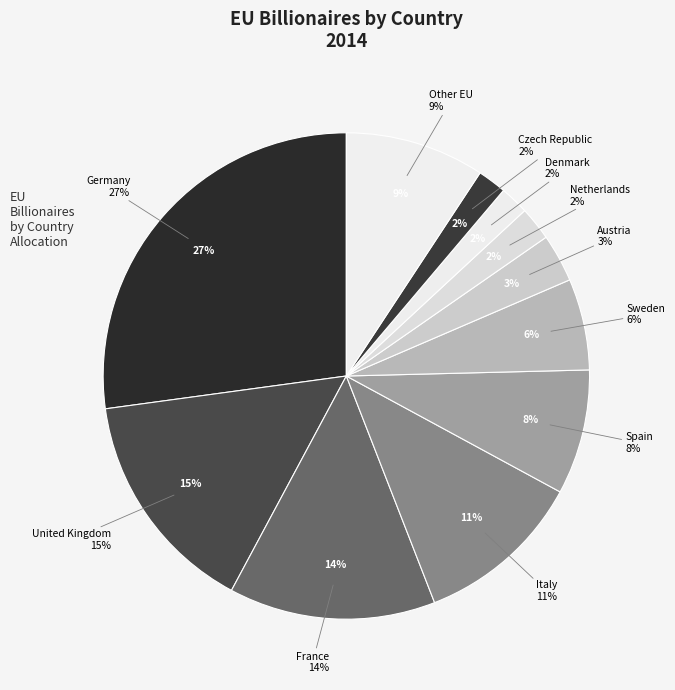

Is Ireland the majority of the pie?

No